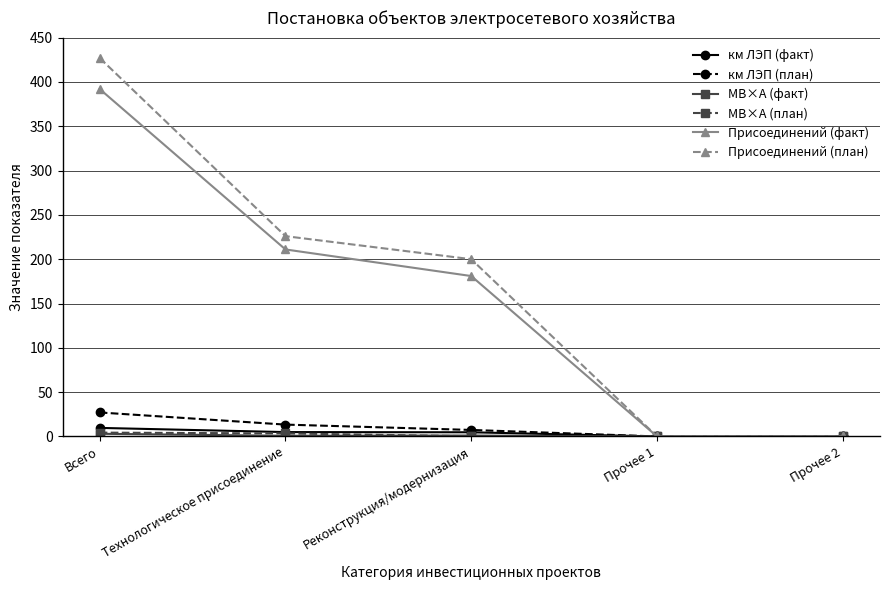

Which series has the largest range (max minus min)?

Присоединений (план)